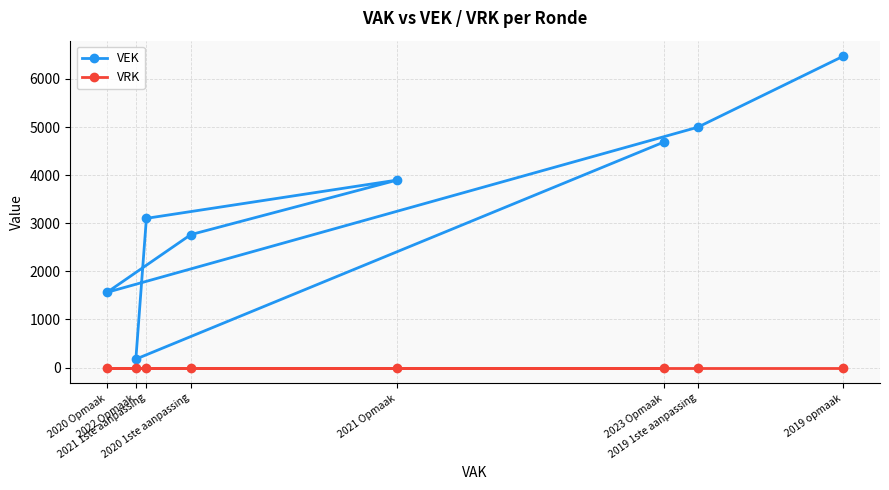

At which category does VEK reach its first local peak?

2021 Opmaak